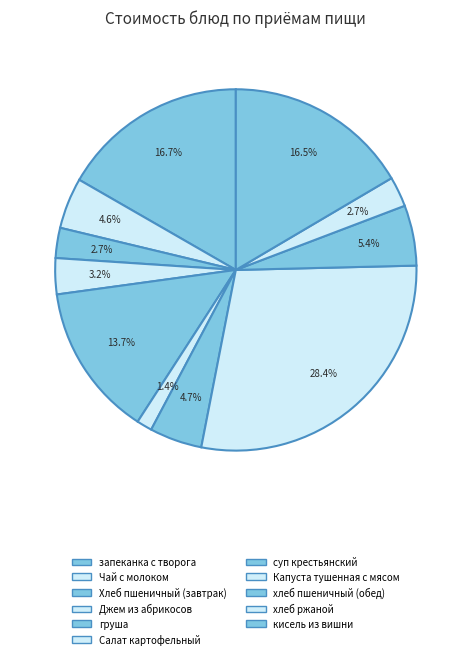

What percentage do Капуста тушенная с мясом and хлеб пшеничный (обед) together represent?

33.8%